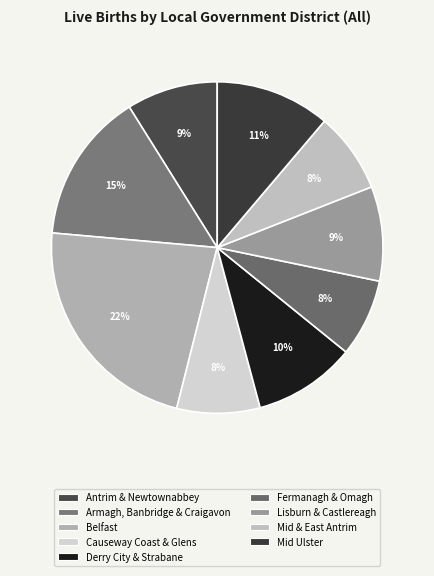

How many segments does this pie chart have?

9